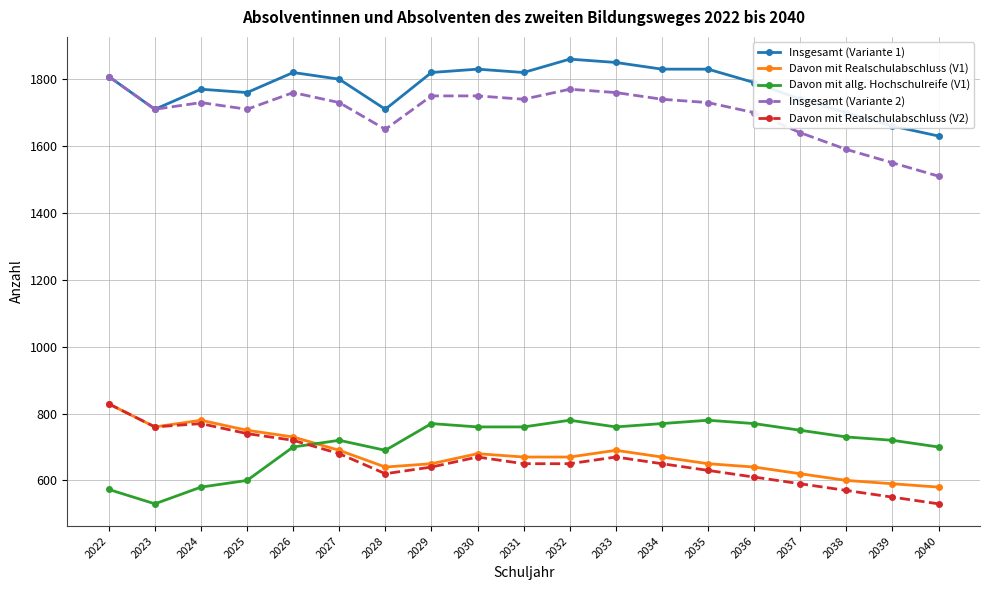

What is the value of the Insgesamt (Variante 1) point at the 18th from the left?

1660